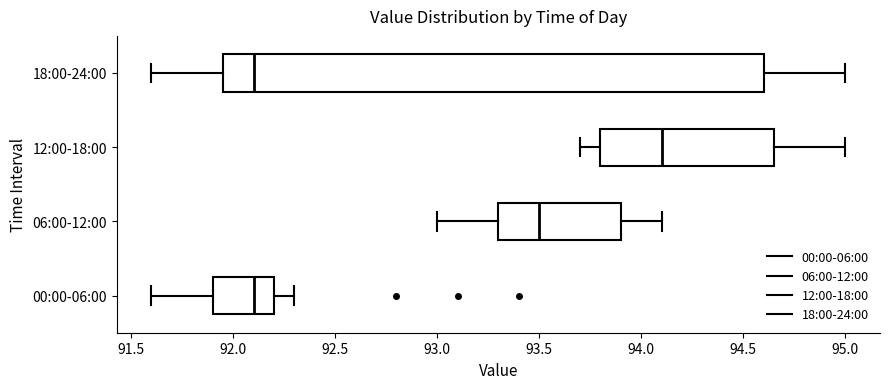

Comparing the boxes themselves (not the whiskers), which one is the widest?

18:00-24:00